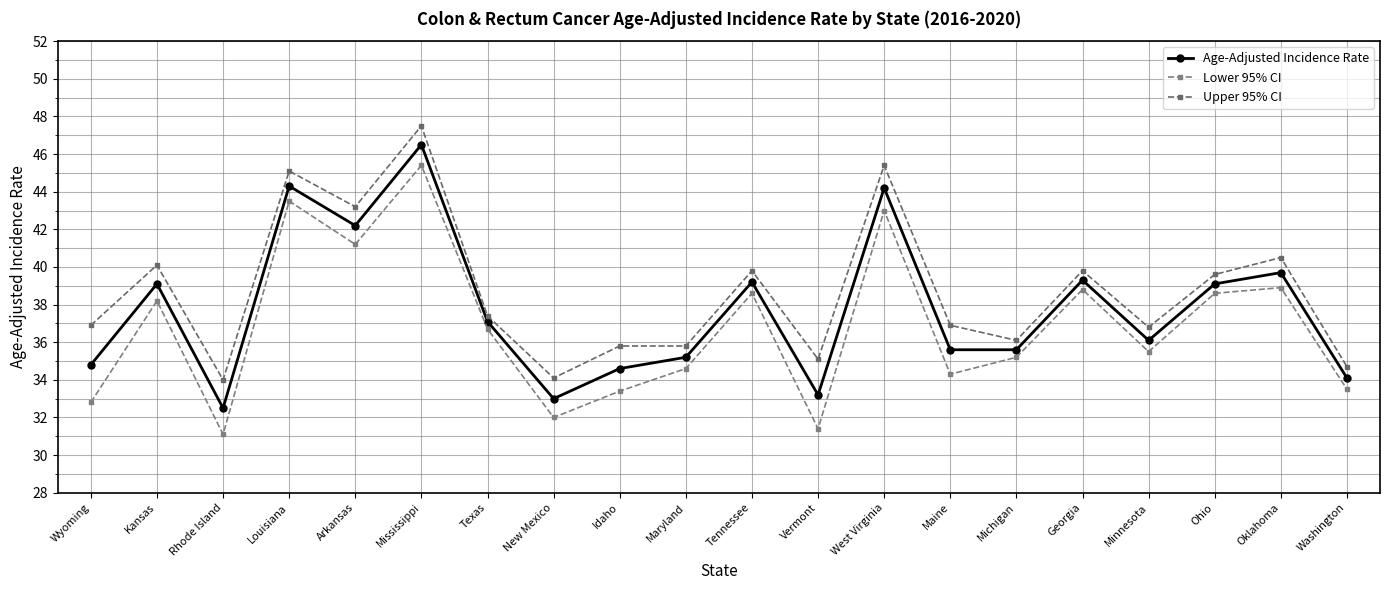

What is the minimum value shown in the chart?

31.1